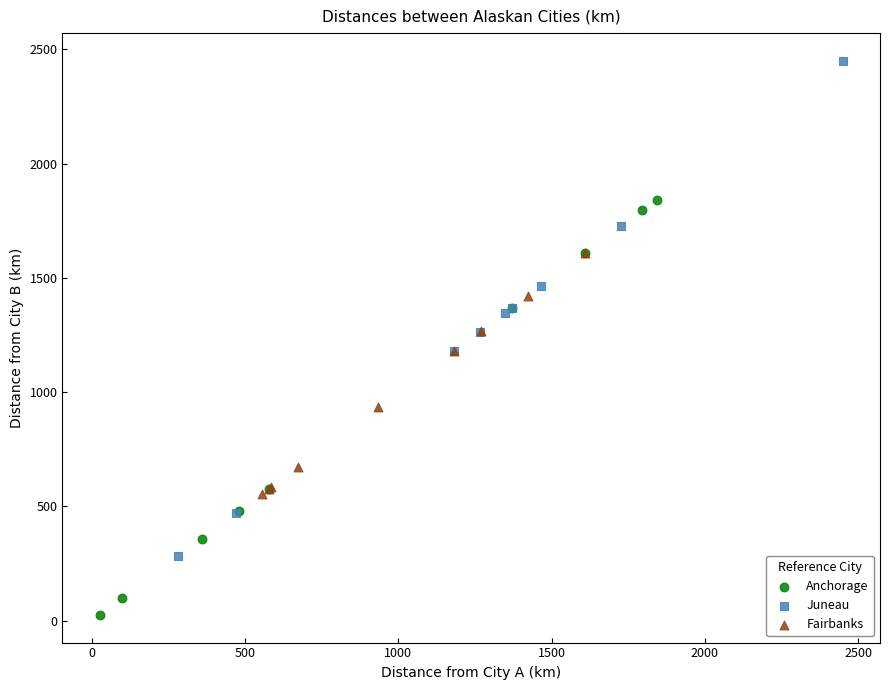

Which series has the widest spread of Y values?

Juneau